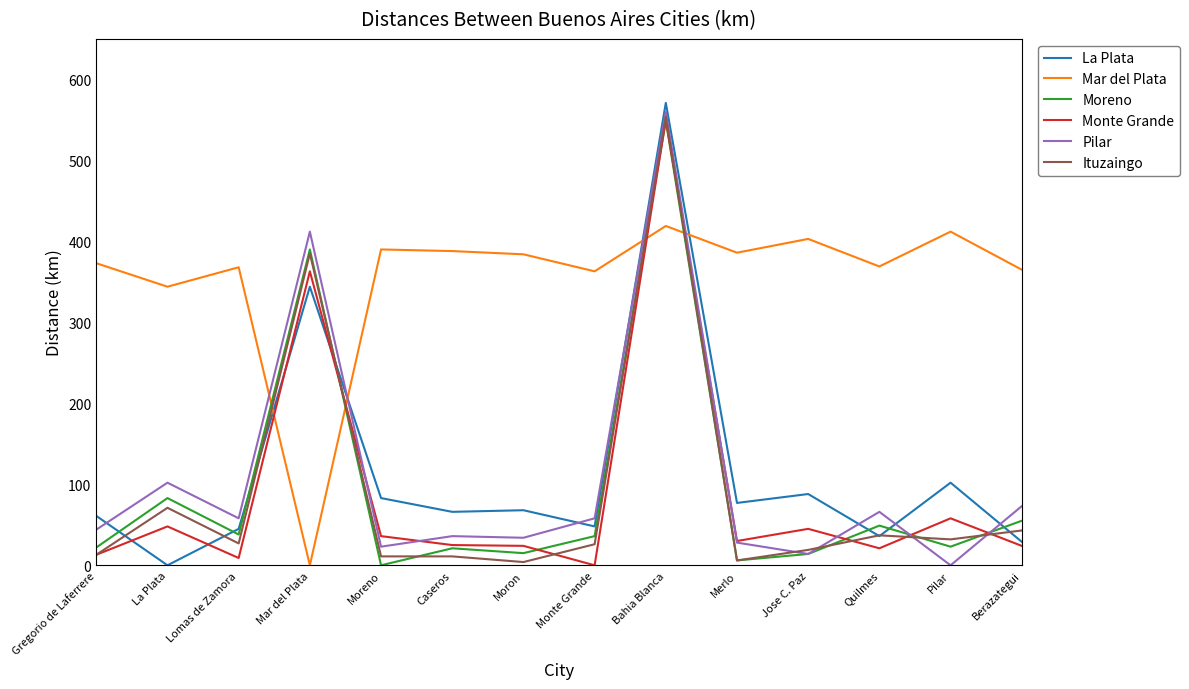

At how many categories does at least one series exceed 326?

14